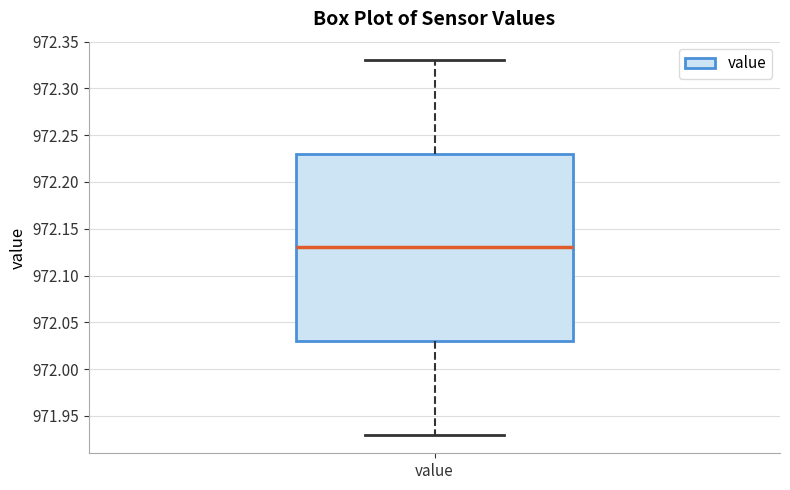

Read this box plot against the y-axis: the position of the median line, the range covered by the box, and the ends of both whiskers. The values are not printed on the chart, so give them approximately, as read against the axis.

median 972.13, box 972.03 to 972.23, whiskers 971.93 to 972.33